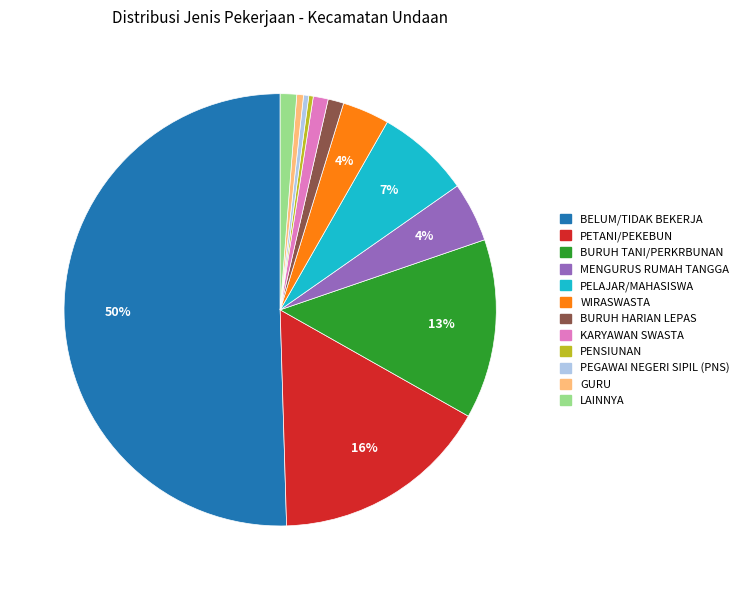

Which has a higher value, WIRASWASTA or BURUH TANI/PERKRBUNAN?

BURUH TANI/PERKRBUNAN